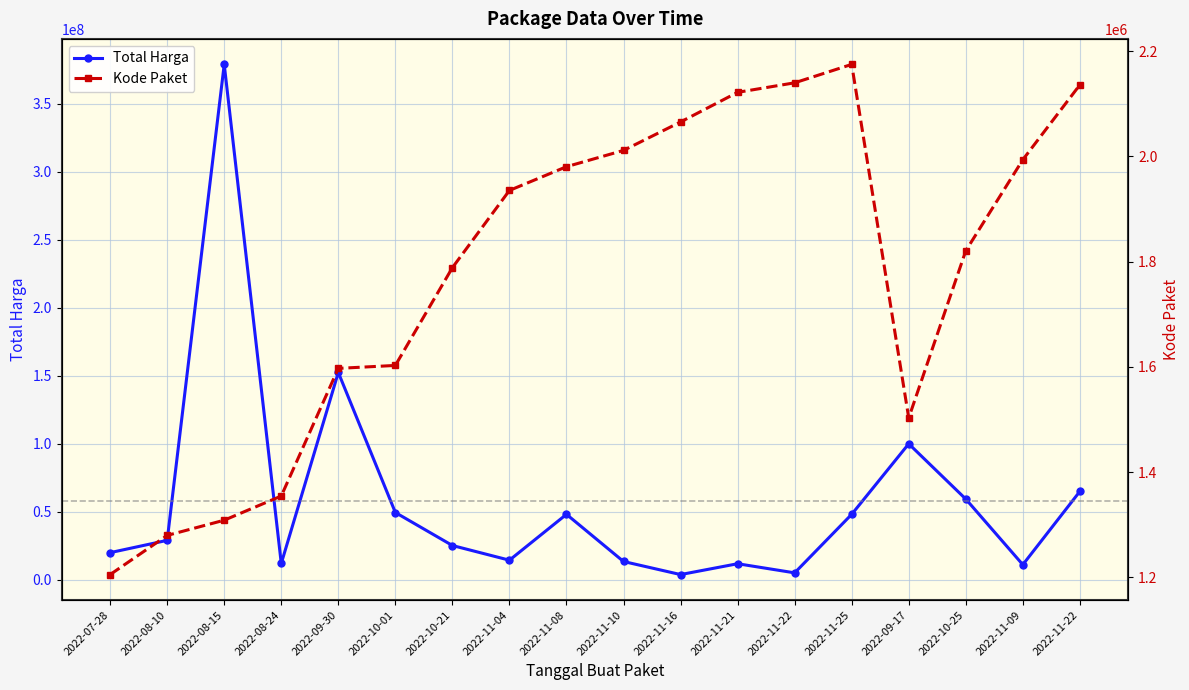

How many data points in Total Harga are above 29000000?

8